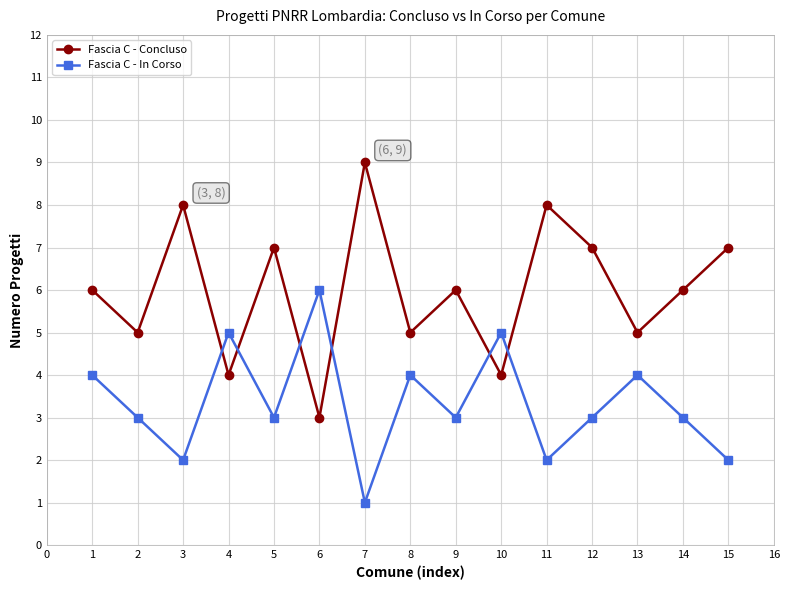

Which series has the largest range (max minus min)?

Fascia C - Concluso